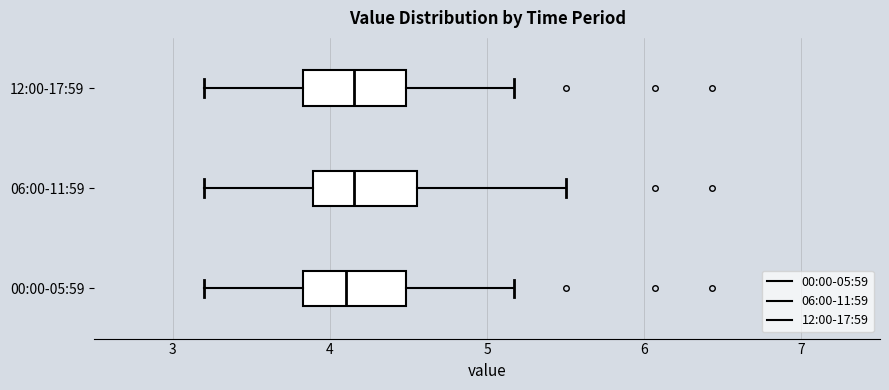

Reading bottom to top, read every box against the x-axis: the position of its median line, the range the box covers, and the ends of its whiskers. The values are not printed on the chart, so give them approximately, as read against the axis.

00:00-05:59: median 4.1, box 3.8 to 4.5, whiskers 3.2 to 5.2
06:00-11:59: median 4.2, box 3.9 to 4.6, whiskers 3.2 to 5.5
12:00-17:59: median 4.2, box 3.8 to 4.5, whiskers 3.2 to 5.2